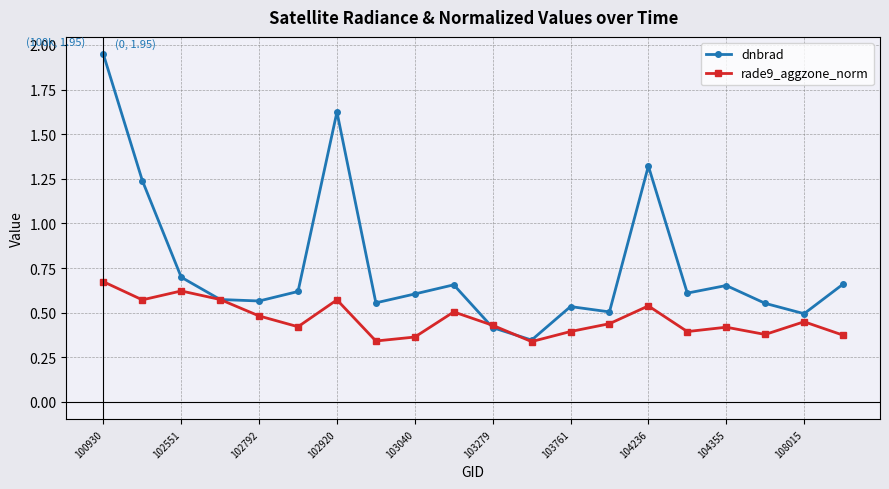

Rank the series by their average value, from lowest to highest.

rade9_aggzone_norm, dnbrad